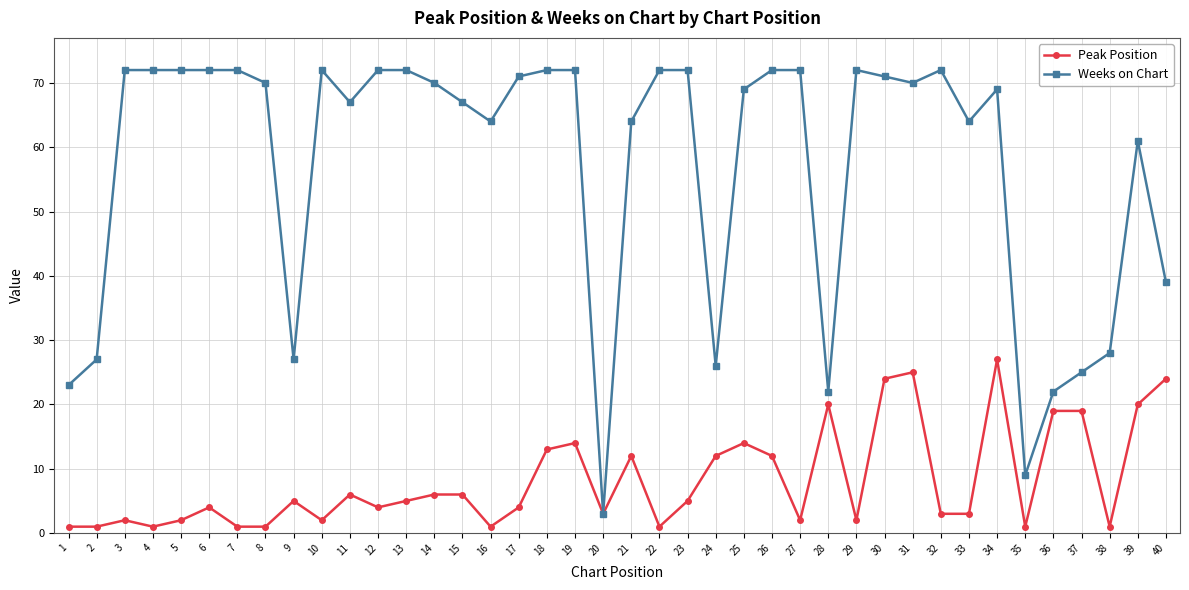

What is the sum of all Peak Position values?

328